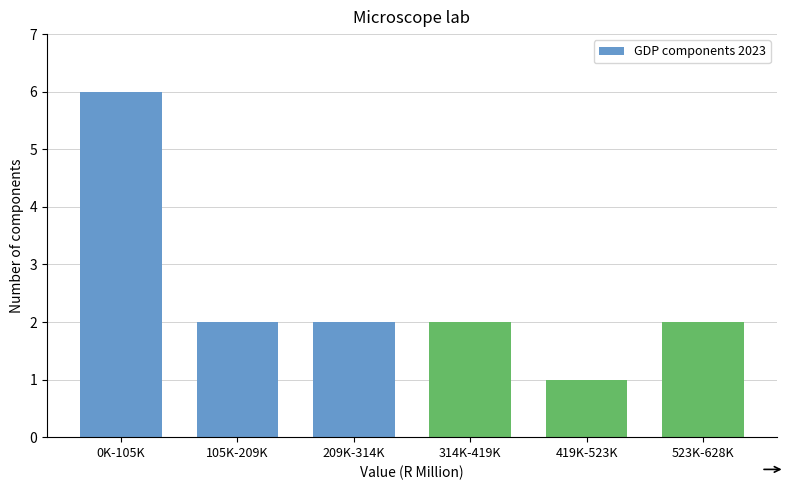

Reading left to right, what are all the values shown in this chart?

0K-105K=6	105K-209K=2	209K-314K=2	314K-419K=2	419K-523K=1	523K-628K=2